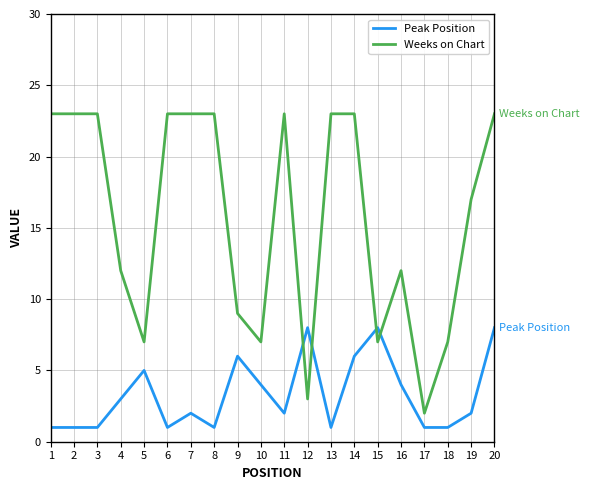

Count the Peak Position values in the range 1 to 6.

17